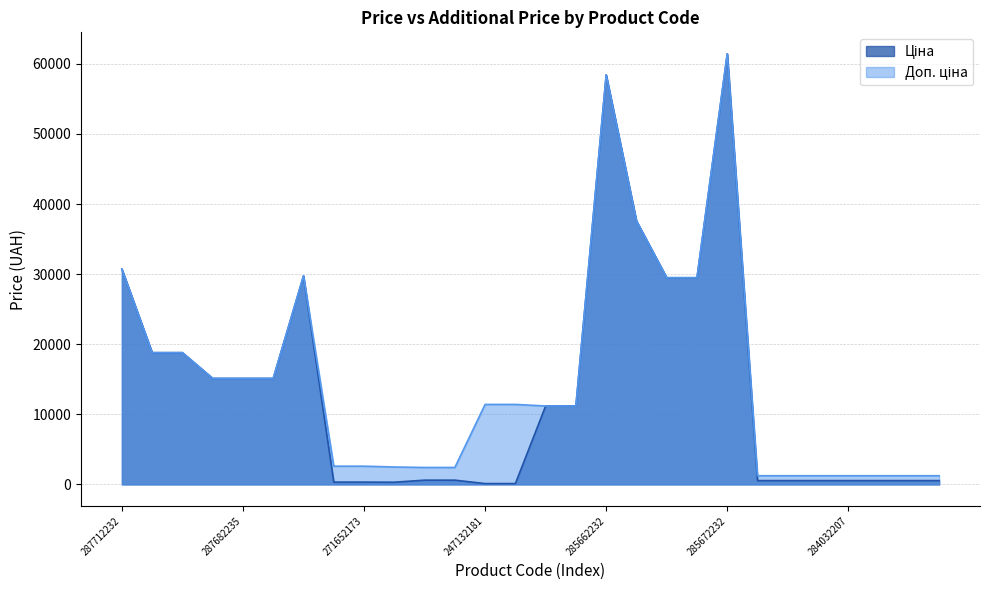

The Доп. ціна series shows 6662.2 at 285112217. True or false?

False